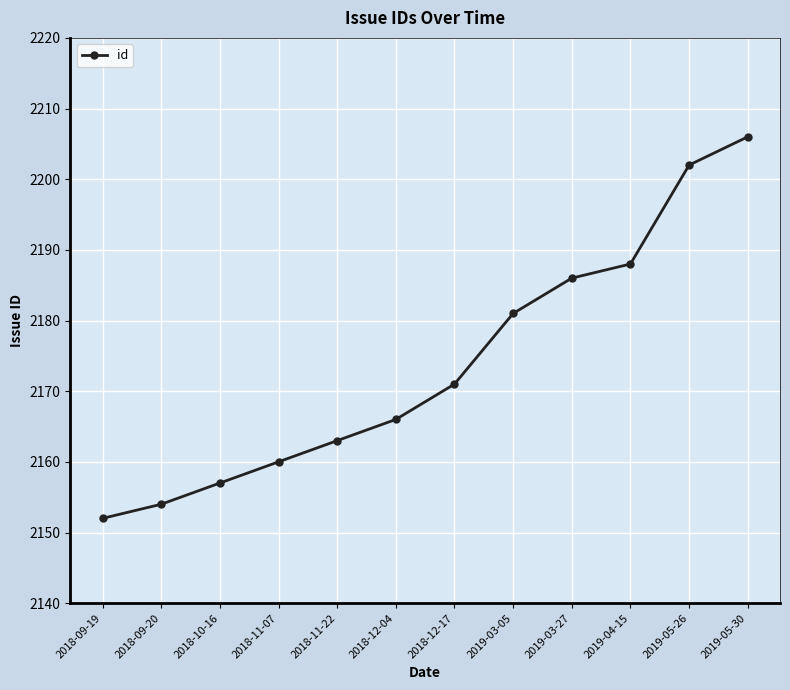

Count the number of data series in this chart.

1